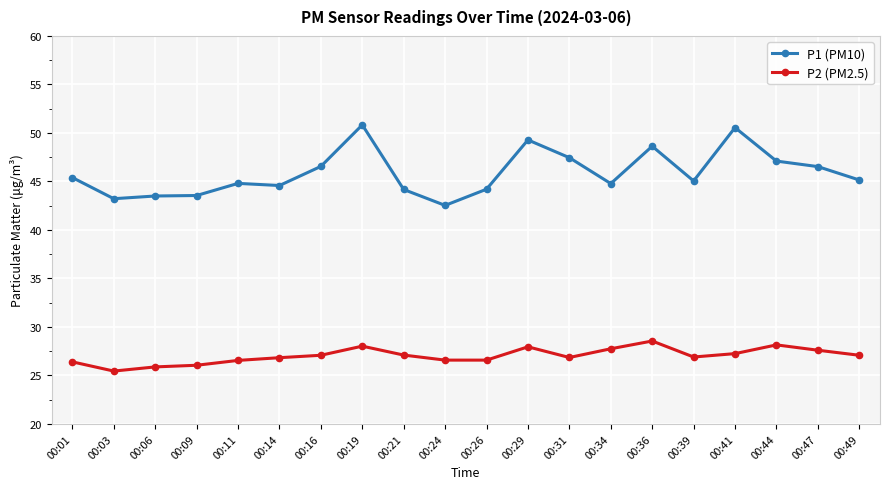

Which series changed the most between 00:14 and 00:34?

P2 (PM2.5)